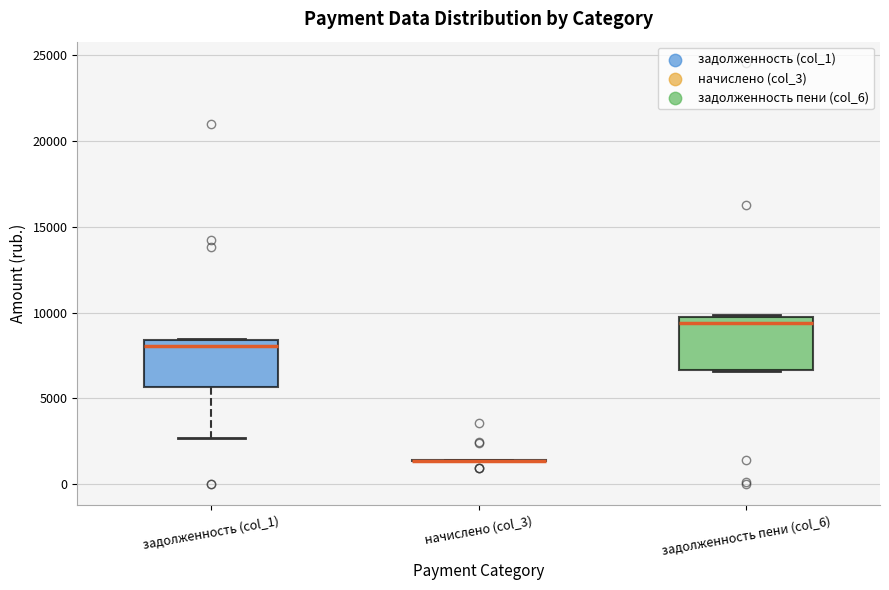

Reading left to right, read every box against the y-axis: the position of its median line, the range the box covers, and the ends of its whiskers. The values are not printed on the chart, so give them approximately, as read against the axis.

задолженность (col_1): median 8000, box 5500 to 8500, whiskers 2500 to 8500
начислено (col_3): box collapsed to a line at 1500, whiskers 1500 to 1500
задолженность пени (col_6): median 9500 (just below the box's upper edge), box 6500 to 9500, whiskers 6500 to 10000